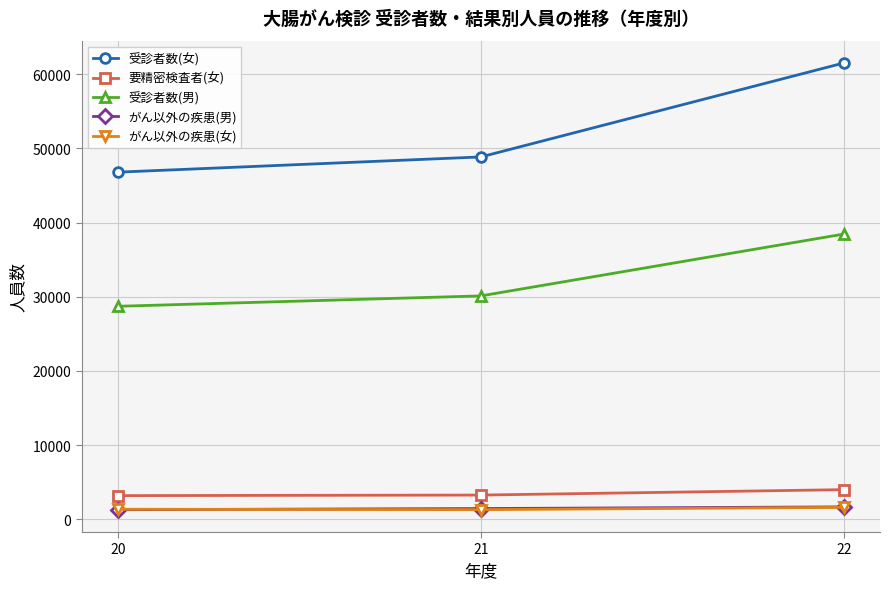

Is it true that 受診者数(女) equals 73469 at 20?

False